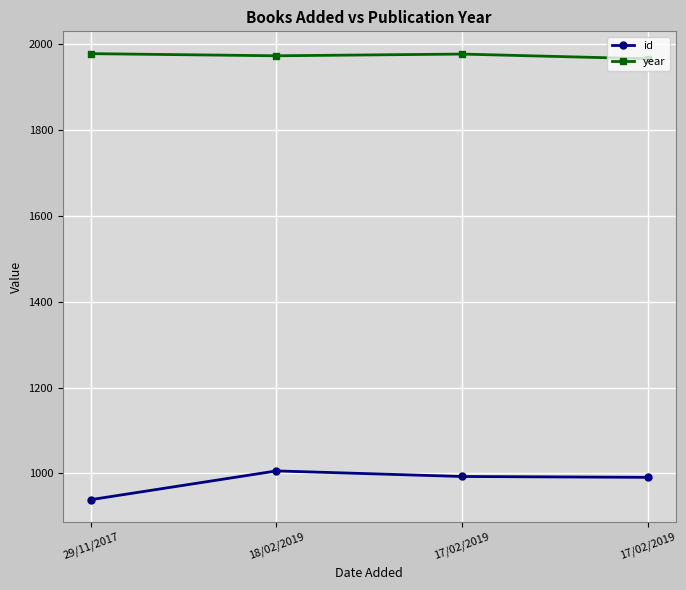

The value of year at 17/02/2019 is 3317. True or false?

False